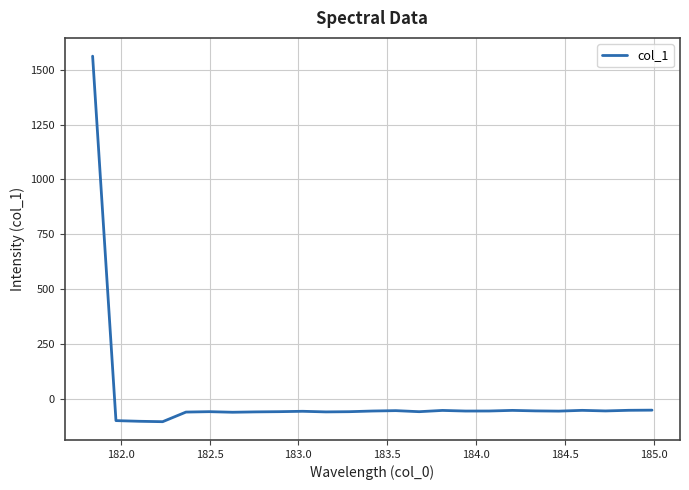

What is the maximum value shown in the chart?

1561.7